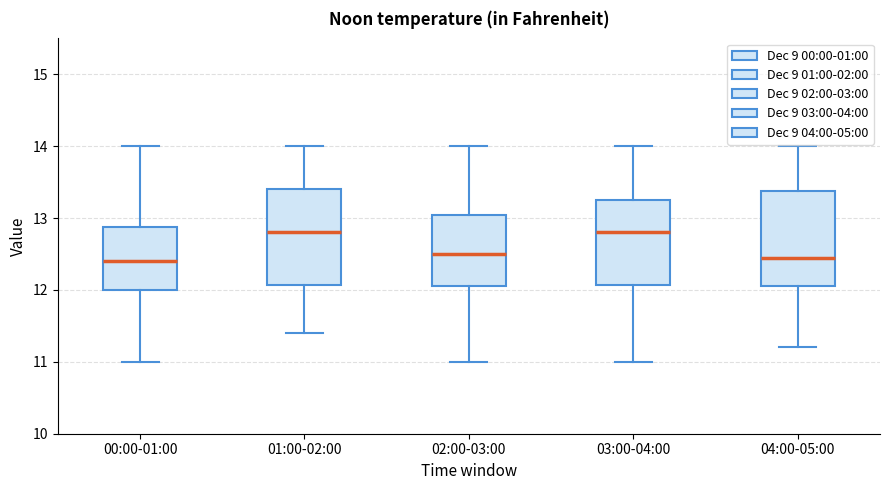

Reading left to right, transcribe this box plot: for each box, give where its median line is, the range the box spans, and where its two whiskers end, as read against the y-axis. The values are not printed on the chart, so give them approximately, as read against the axis.

00:00-01:00: median 12.4, box 12.0 to 12.9, whiskers 11.0 to 14.0
01:00-02:00: median 12.8, box 12.1 to 13.4, whiskers 11.4 to 14.0
02:00-03:00: median 12.5, box 12.1 to 13.1, whiskers 11.0 to 14.0
03:00-04:00: median 12.8, box 12.1 to 13.3, whiskers 11.0 to 14.0
04:00-05:00: median 12.5, box 12.1 to 13.4, whiskers 11.2 to 14.0